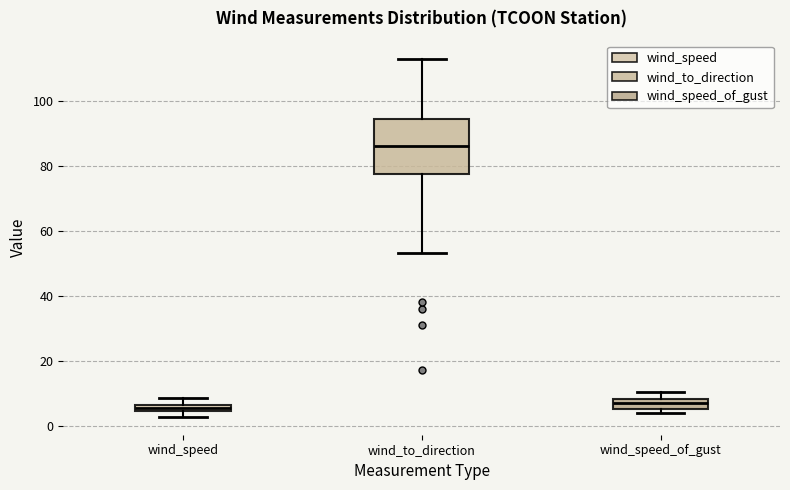

Where does the median line of the box for wind_to_direction sit on the y-axis? The values are not printed on the chart, so give them approximately, as read against the axis.

86